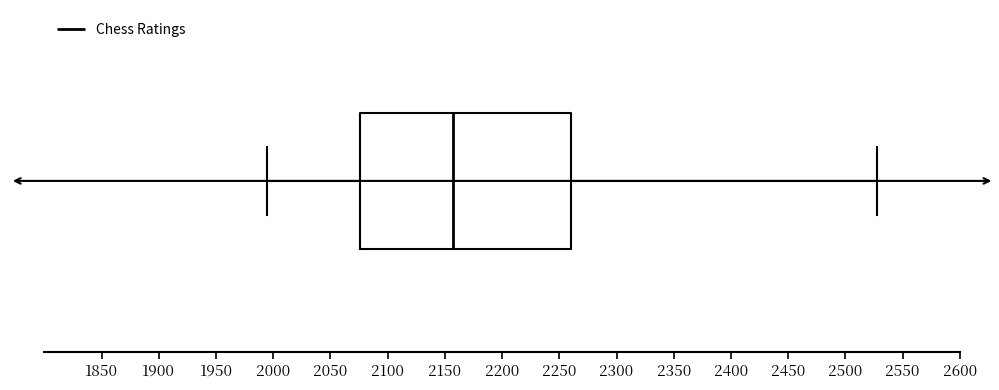

Read this box plot against the x-axis: the position of the median line, the range covered by the box, and the ends of both whiskers. The values are not printed on the chart, so give them approximately, as read against the axis.

median 2160, box 2075 to 2260, whiskers 1995 to 2530